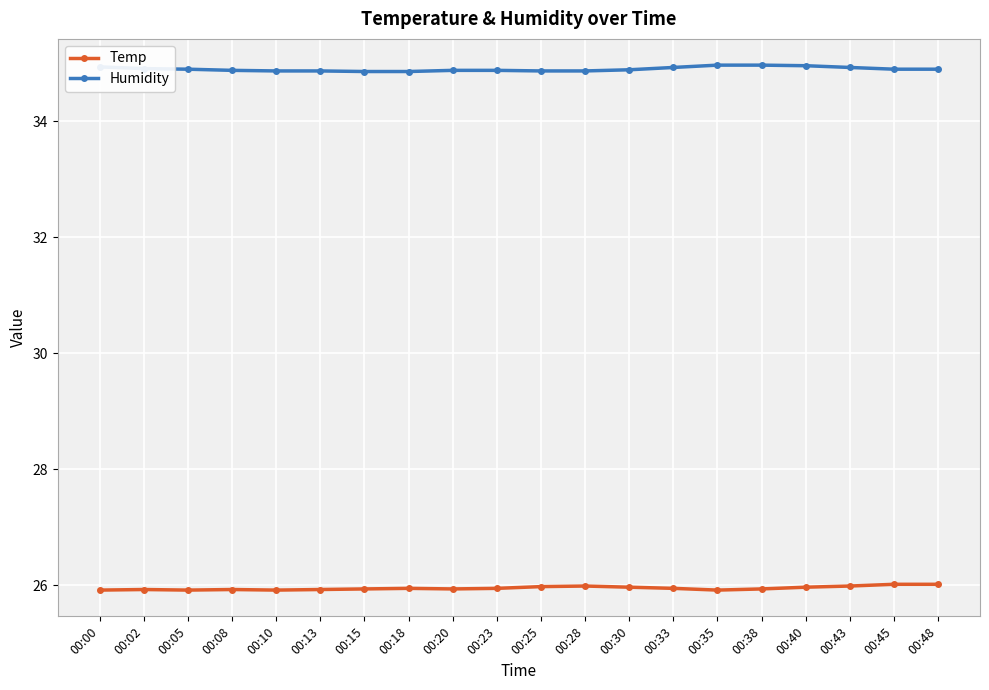

True or false: Humidity and Temp intersect in this chart.

False